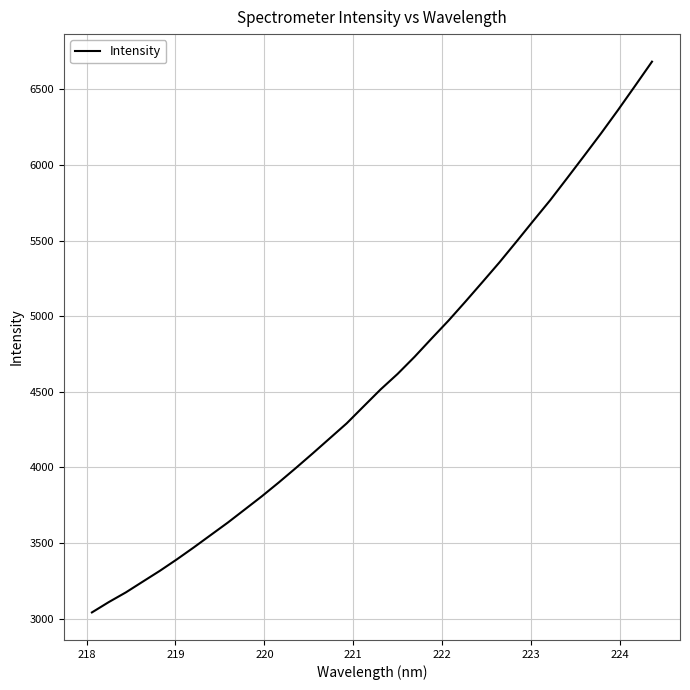

What is the greatest value displayed?

6681.8